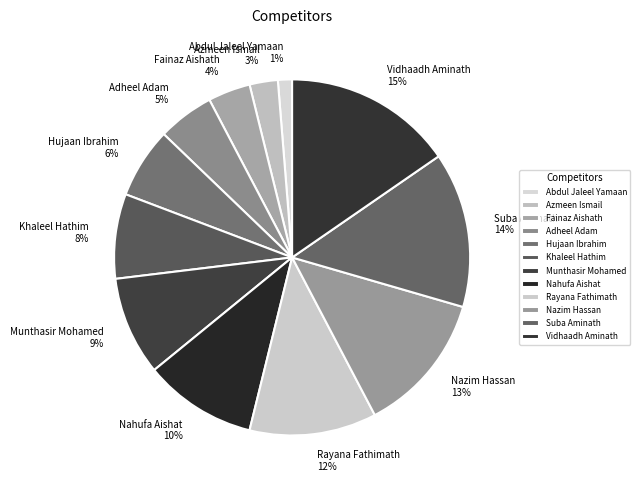

Does Khaleel Hathim account for over 50% of the chart?

No